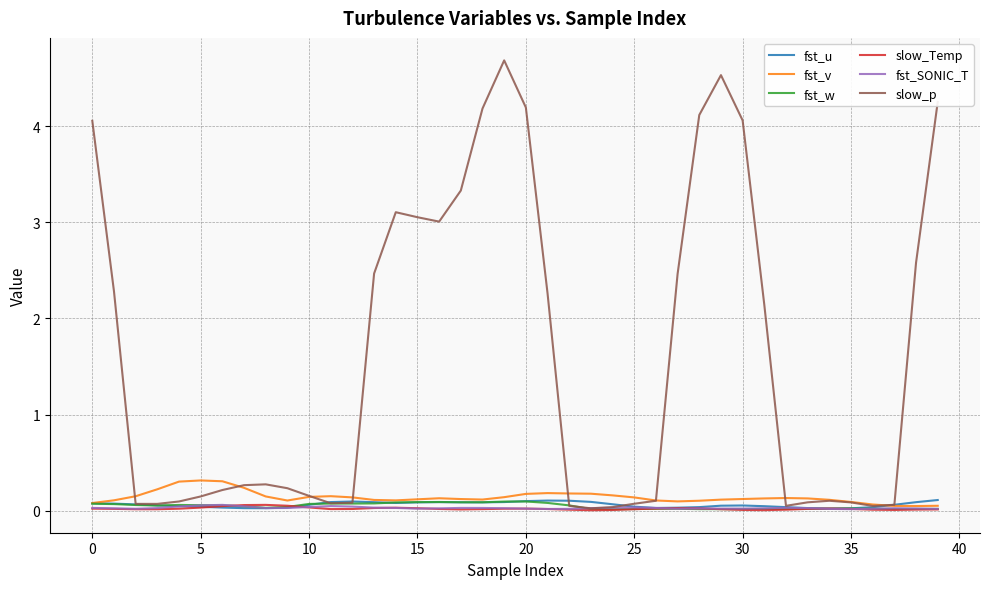

Which series has the widest spread of values?

slow_p